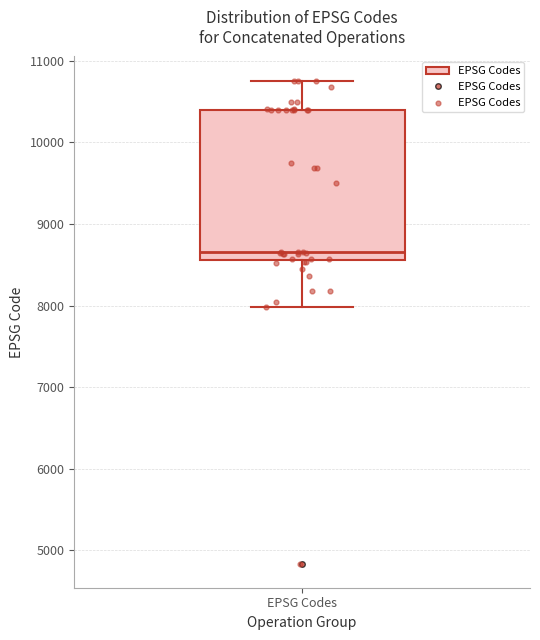

Read this box plot against the y-axis: the position of the median line, the range covered by the box, and the ends of both whiskers. The values are not printed on the chart, so give them approximately, as read against the axis.

median 8700, box 8600 to 10400, whiskers 8000 to 10800